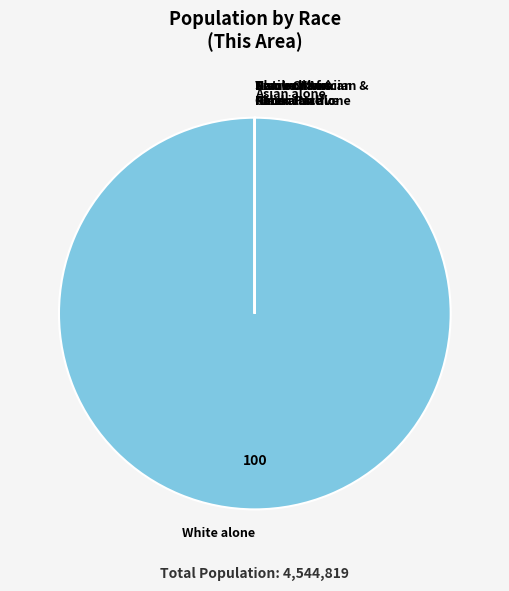

Which slice is the largest?

White alone